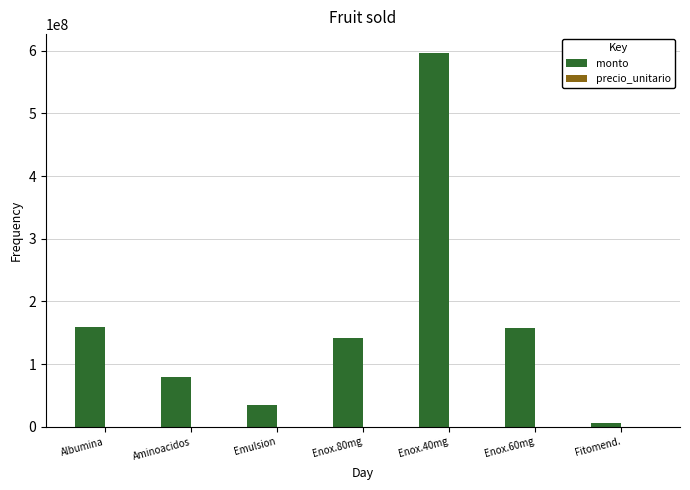

At which category is the sum across all series the highest?

Enox.40mg